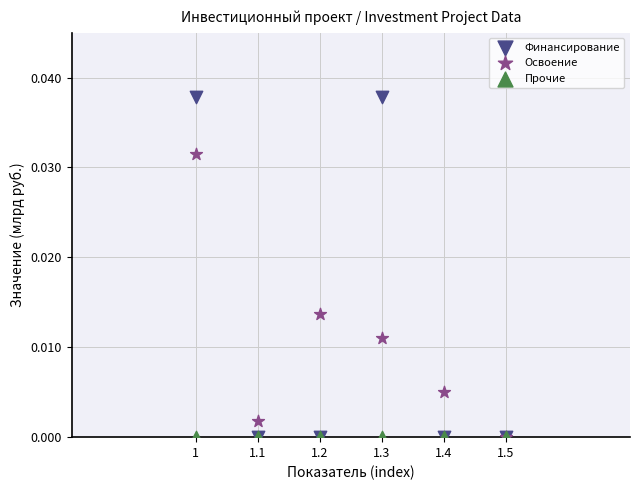

What are all the series names shown in the legend?

Финансирование, Освоение, Прочие